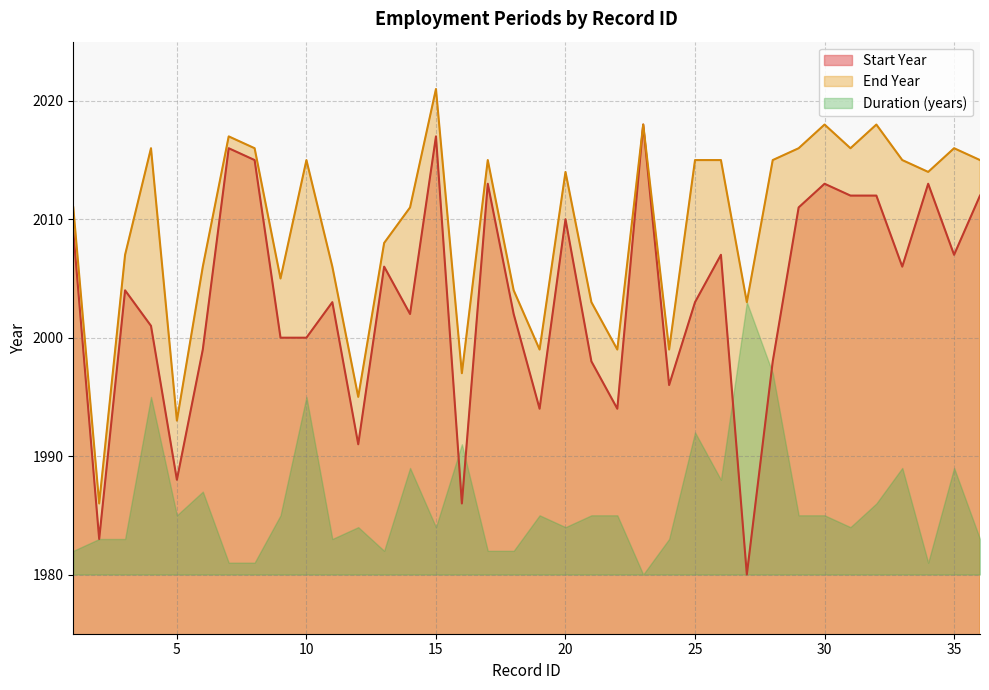

In Start Year, how many points are higher than both neighbors (excluding endpoints)?

11